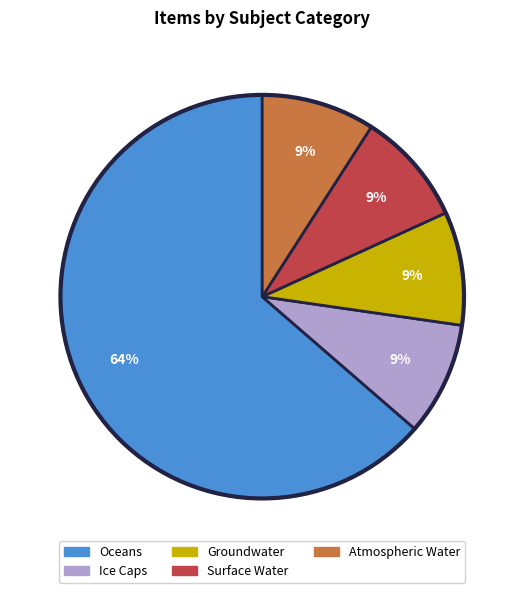

To the nearest percent, what is the average slice percentage?

20%